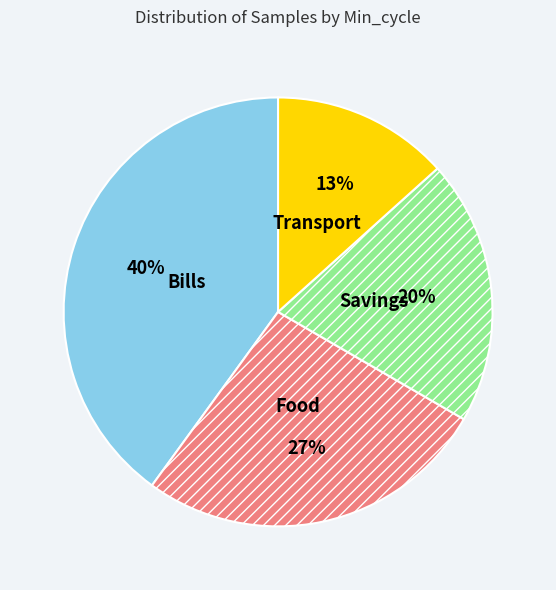

Count the number of slices in the pie.

4